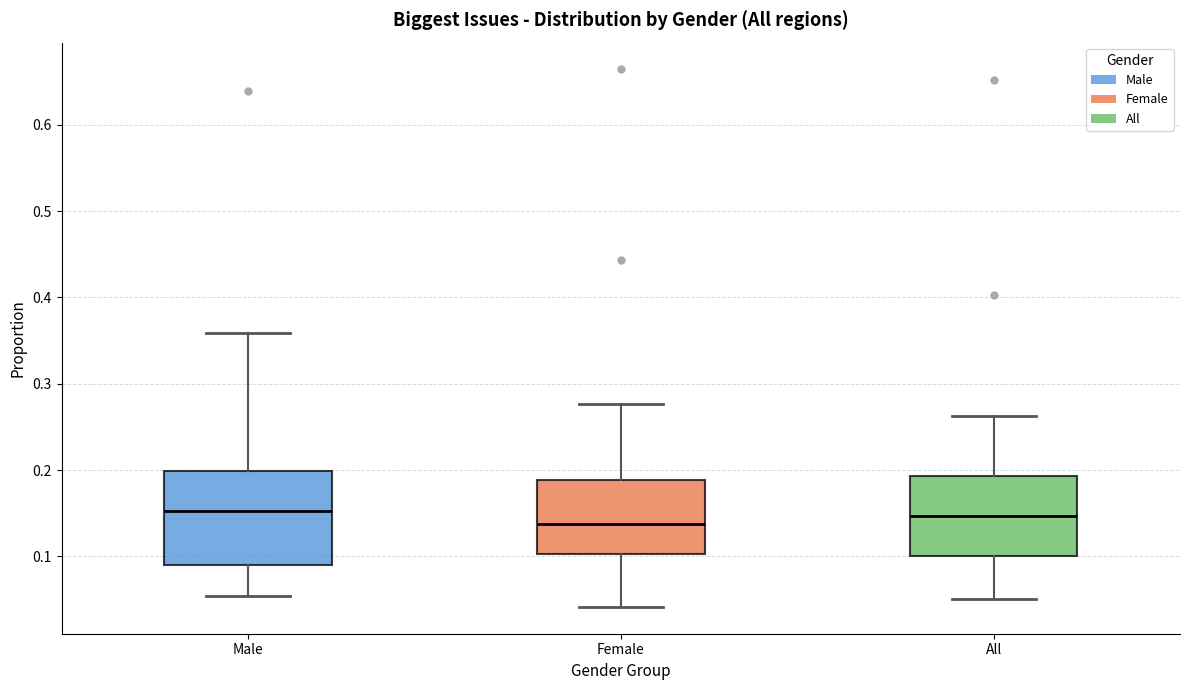

Reading left to right, transcribe this box plot: for each box, give where its median line is, the range the box spans, and where its two whiskers end, as read against the y-axis. The values are not printed on the chart, so give them approximately, as read against the axis.

Male: median 0.15, box 0.09 to 0.20, whiskers 0.05 to 0.36
Female: median 0.14, box 0.10 to 0.19, whiskers 0.04 to 0.28
All: median 0.15, box 0.10 to 0.19, whiskers 0.05 to 0.26